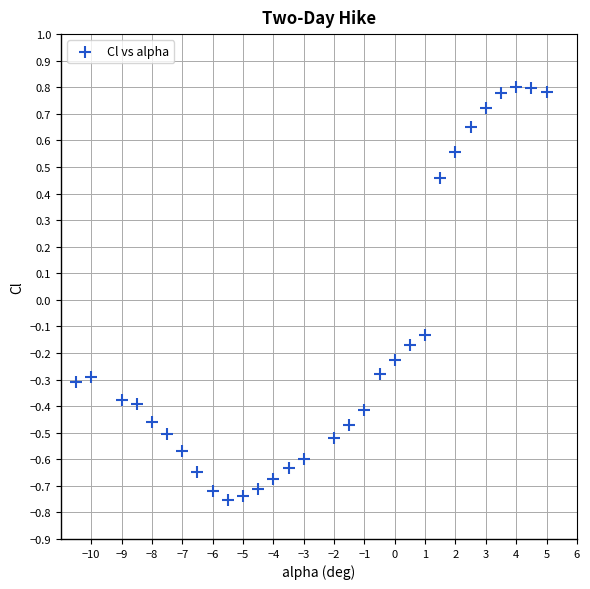

What is the range of Y values (max minus min)?

1.6